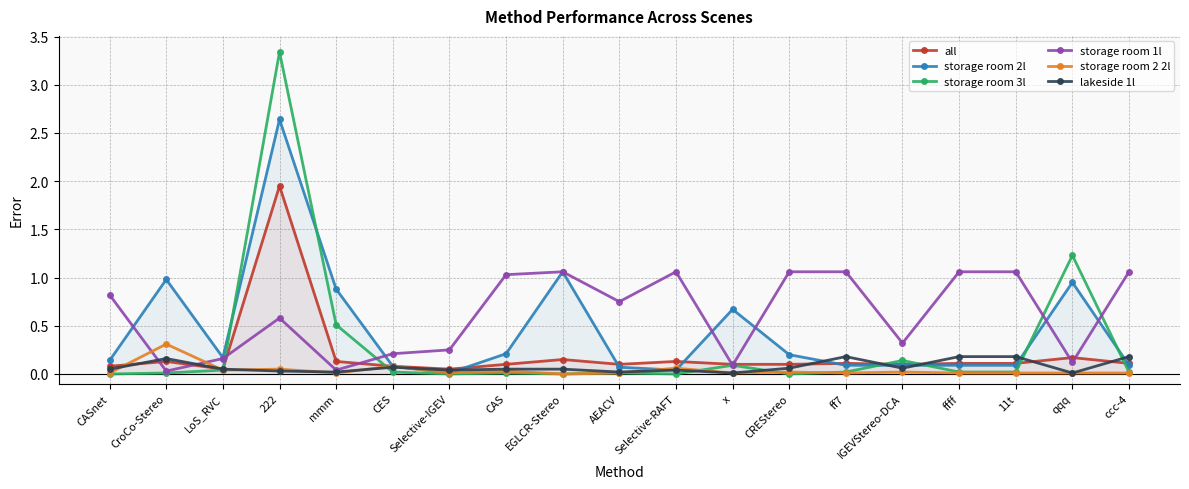

Reading left to right, what are all the values shown in this chart?

all: 0.1	0.1	0.1	1.9	0.1	0.1	0.1	0.1	0.1	0.1	0.1	0.1	0.1	0.1	0.1	0.1	0.1	0.2	0.1
storage room 2l: 0.1	1.0	0.2	2.6	0.9	0.1	0.0	0.2	1.1	0.1	0.0	0.7	0.2	0.1	0.1	0.1	0.1	0.9	0.1
storage room 3l: 0.0	0.0	0.0	3.3	0.5	0.0	0.0	0.0	0.0	0.0	0.0	0.1	0.0	0.0	0.1	0.0	0.0	1.2	0.0
storage room 1l: 0.8	0.0	0.2	0.6	0.0	0.2	0.2	1.0	1.1	0.8	1.1	0.1	1.1	1.1	0.3	1.1	1.1	0.1	1.1
storage room 2 2l: 0.0	0.3	0.0	0.1	0.0	0.1	0.0	0.0	0.0	0.0	0.1	0.0	0.0	0.0	0.0	0.0	0.0	0.0	0.0
lakeside 1l: 0.1	0.2	0.1	0.0	0.0	0.1	0.0	0.1	0.1	0.0	0.0	0.0	0.1	0.2	0.1	0.2	0.2	0.0	0.2